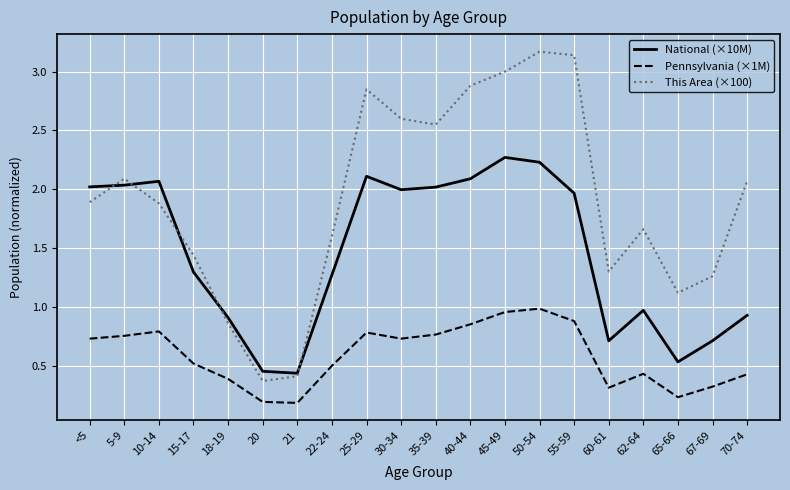

True or false: Pennsylvania (×1M) and This Area (×100) cross at least once.

False